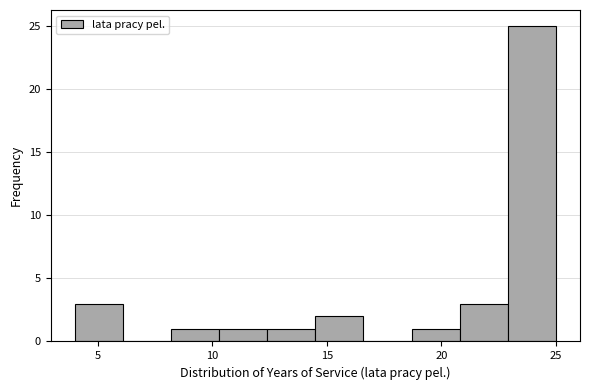

Reading left to right, list every bar in this chart as the range it spans on the x-axis followed by its height. Neither the bar edges nor the heights are printed on the chart, so give them approximately, as read against the axes.

4.0 to 6.1: 3
6.1 to 8.2: 0
8.2 to 10.3: 1
10.3 to 12.4: 1
12.4 to 14.5: 1
14.5 to 16.6: 2
16.6 to 18.7: 0
18.7 to 20.8: 1
20.8 to 22.9: 3
22.9 to 25.0: 25